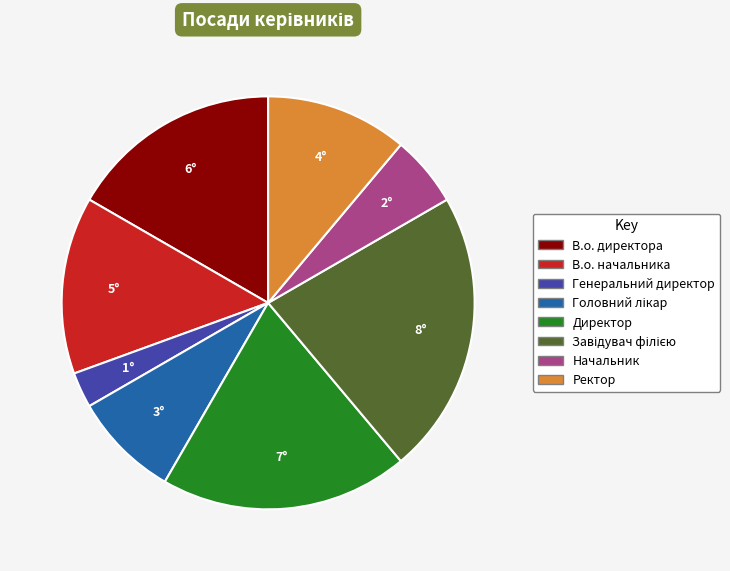

Which slice is the smallest?

Генеральний директор